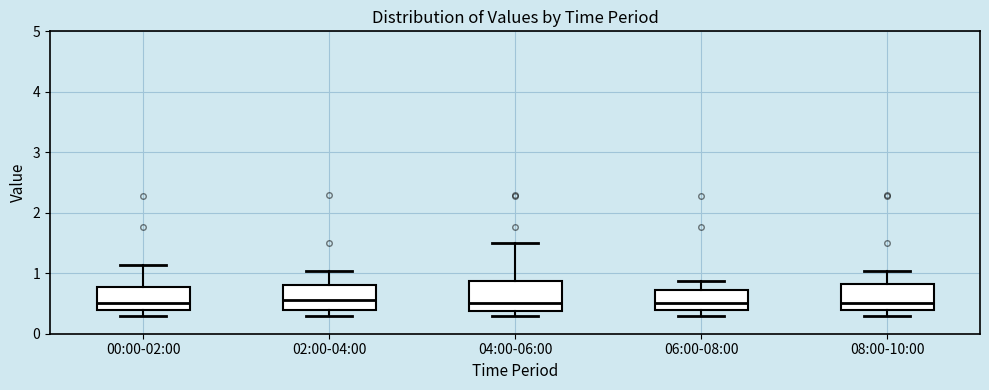

Reading left to right, transcribe this box plot: for each box, give where its median line is, the range the box spans, and where its two whiskers end, as read against the y-axis. The values are not printed on the chart, so give them approximately, as read against the axis.

00:00-02:00: median 0.5, box 0.4 to 0.8, whiskers 0.3 to 1.1
02:00-04:00: median 0.6, box 0.4 to 0.8, whiskers 0.3 to 1.0
04:00-06:00: median 0.5, box 0.4 to 0.9, whiskers 0.3 to 1.5
06:00-08:00: median 0.5, box 0.4 to 0.7, whiskers 0.3 to 0.9
08:00-10:00: median 0.5, box 0.4 to 0.8, whiskers 0.3 to 1.0